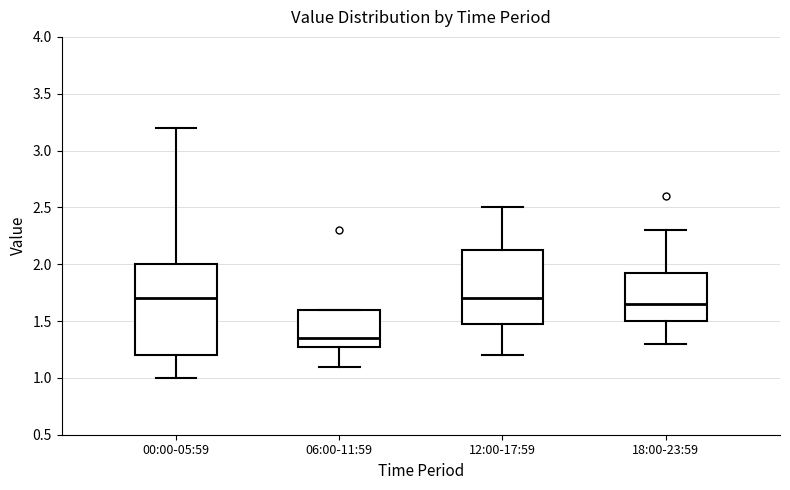

Reading left to right, transcribe this box plot: for each box, give where its median line is, the range the box spans, and where its two whiskers end, as read against the y-axis. The values are not printed on the chart, so give them approximately, as read against the axis.

00:00-05:59: median 1.70, box 1.20 to 2.00, whiskers 1.00 to 3.20
06:00-11:59: median 1.35, box 1.30 to 1.60, whiskers 1.10 to 1.60
12:00-17:59: median 1.70, box 1.50 to 2.15, whiskers 1.20 to 2.50
18:00-23:59: median 1.65, box 1.50 to 1.95, whiskers 1.30 to 2.30